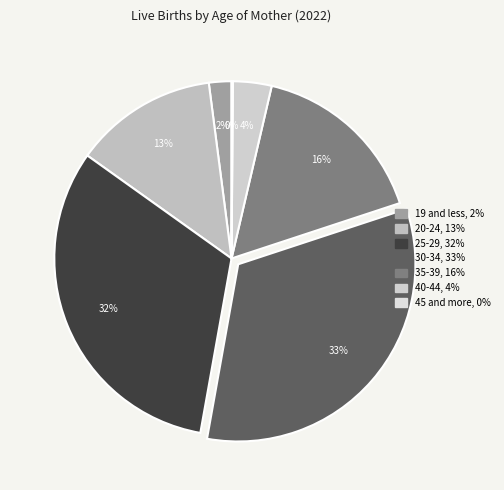

Approximately how many times larger is the value at 30-34 compared to 25-29?

1.0